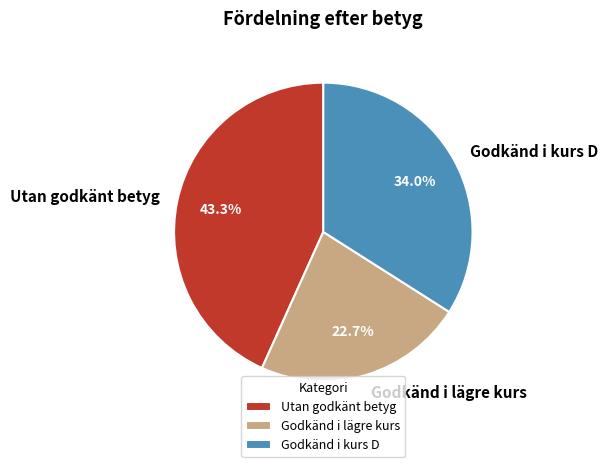

Between Utan godkänt betyg and Godkänd i lägre kurs, which is larger?

Utan godkänt betyg